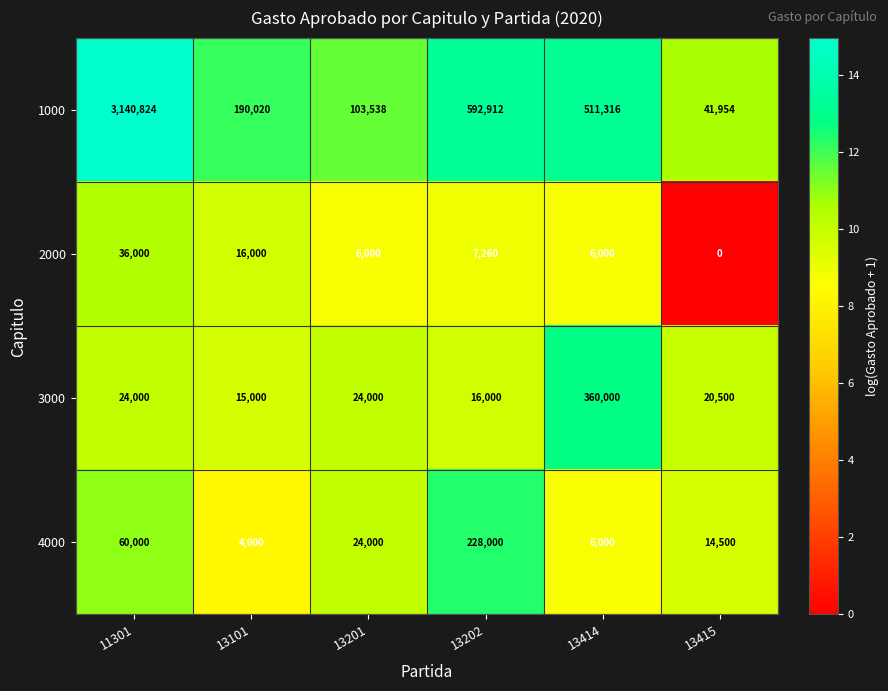

What is the sum of the 3000 values at 13201 and 13101?

39000